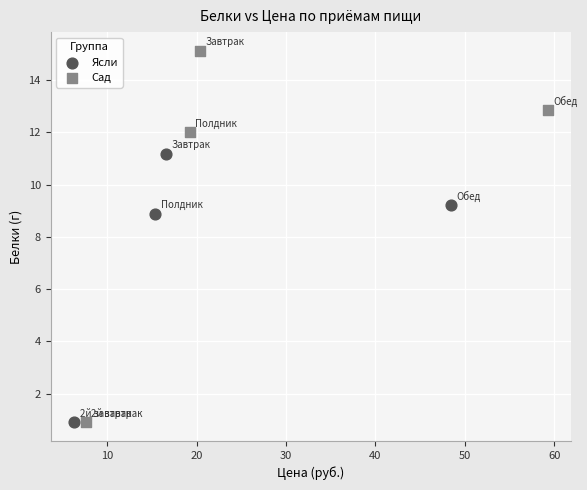

What are all the series names shown in the legend?

Ясли, Сад